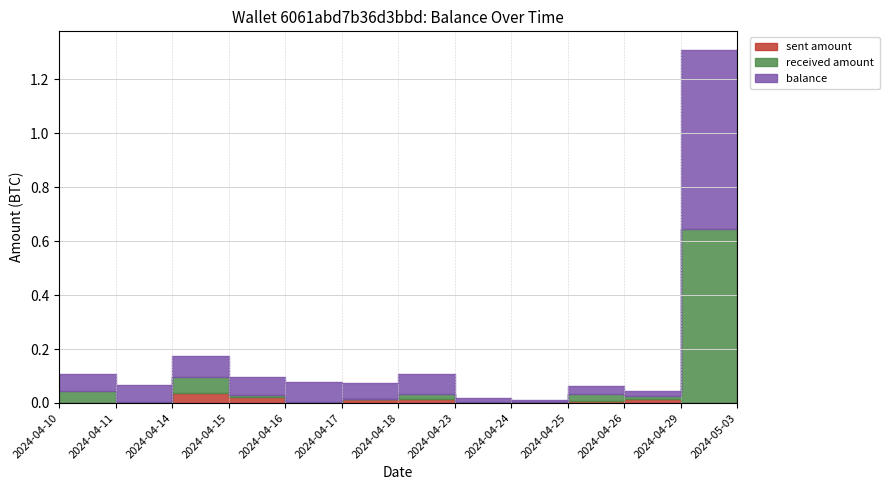

At which category is the sum across all series the highest?

2024-05-03